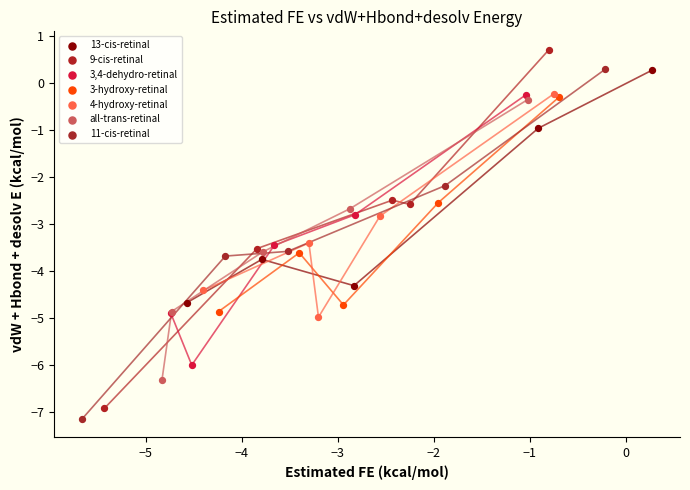

Which series contains the highest Y value?

9-cis-retinal